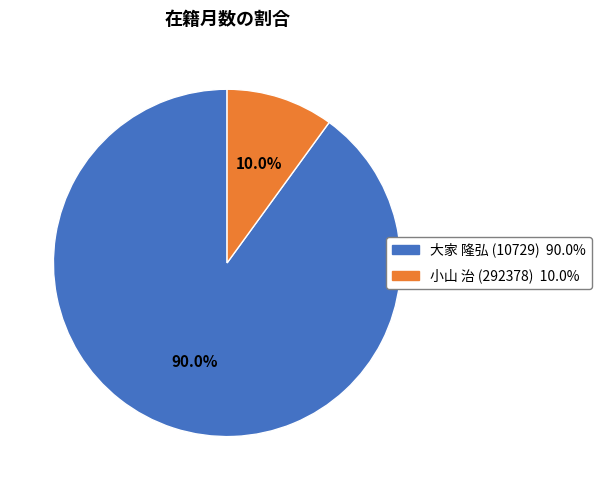

How many segments does this pie chart have?

2